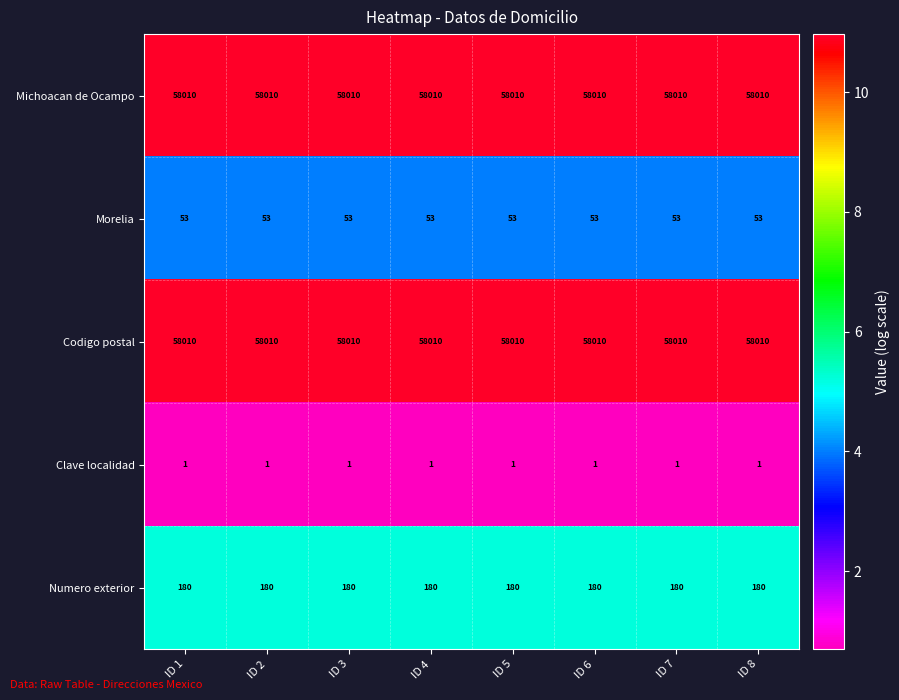

What is the minimum value shown in the chart?

1